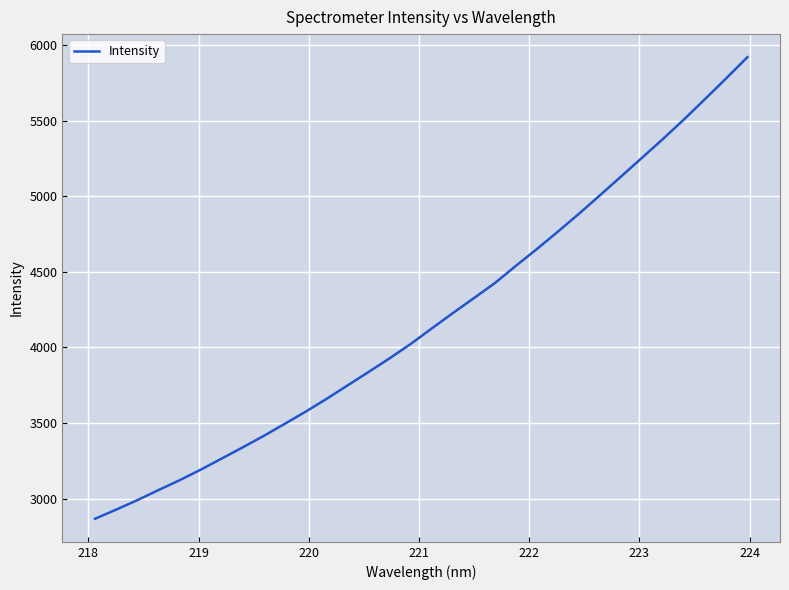

What is the greatest value displayed?

5918.8